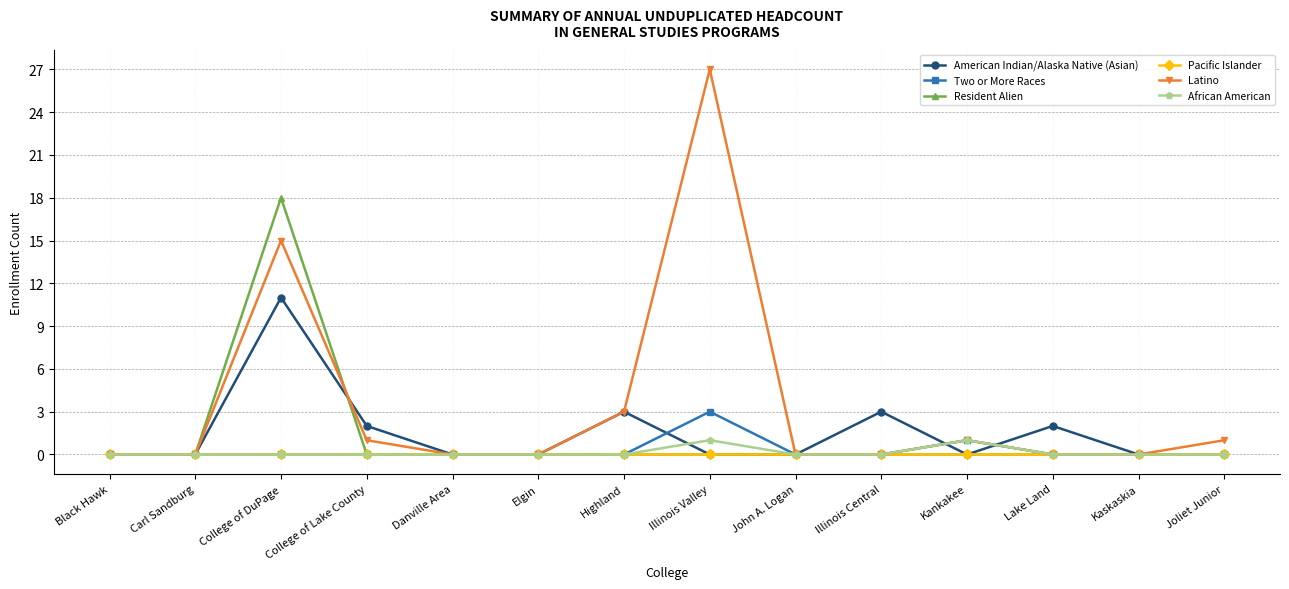

How many distinct data groups are displayed?

6